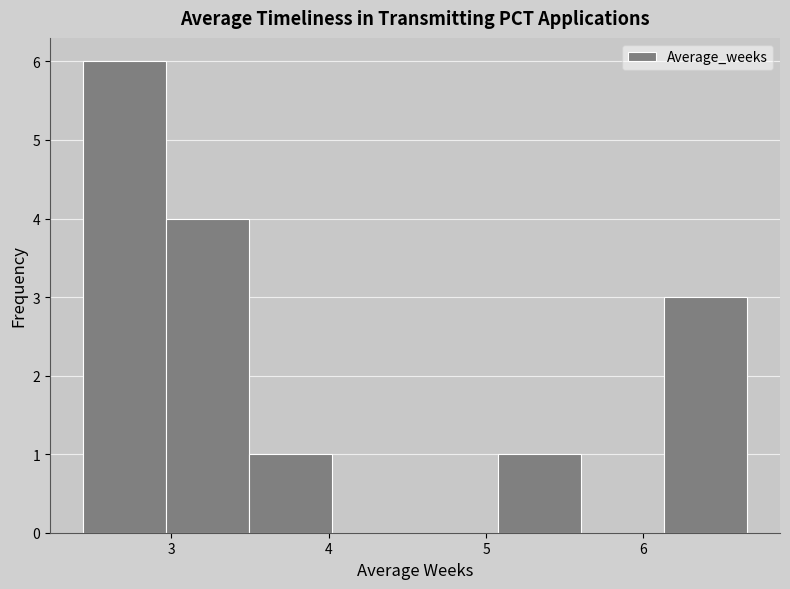

Reading left to right, transcribe this chart: for each bar, give the range it covers on the x-axis and its height. Neither the bar edges nor the heights are printed on the chart, so give them approximately, as read against the axes.

2.4 to 3.0: 6
3.0 to 3.5: 4
3.5 to 4.0: 1
4.0 to 4.5: 0
4.5 to 5.1: 0
5.1 to 5.6: 1
5.6 to 6.1: 0
6.1 to 6.7: 3